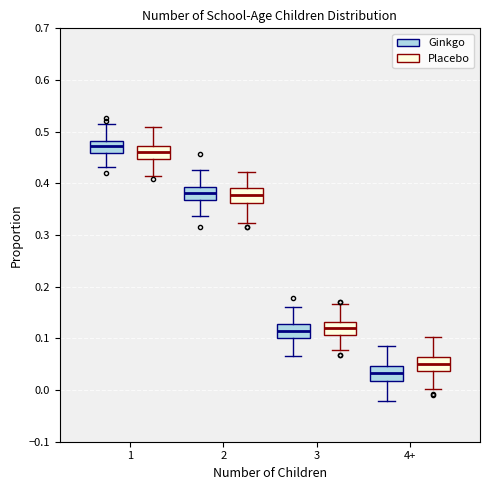

Where does the upper whisker of the box for 2 (Placebo) end on the y-axis? The values are not printed on the chart, so give them approximately, as read against the axis.

0.42